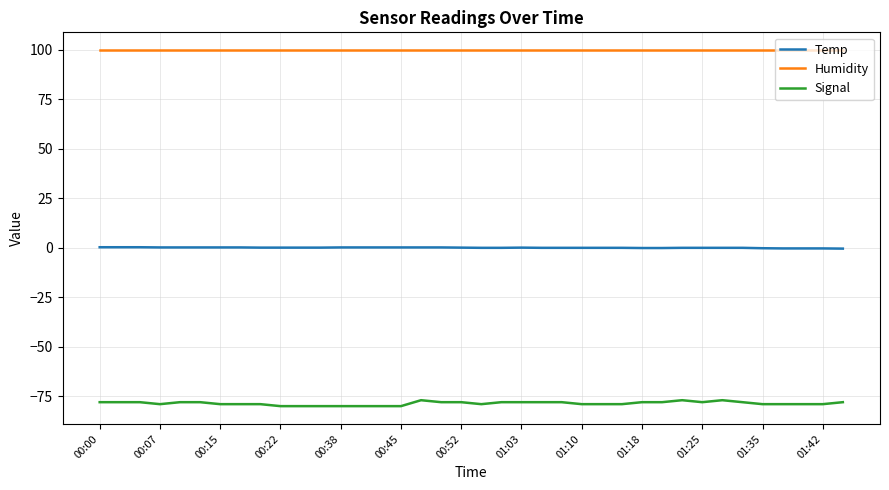

List the series in order of their overall mean, lowest first.

Signal, Temp, Humidity